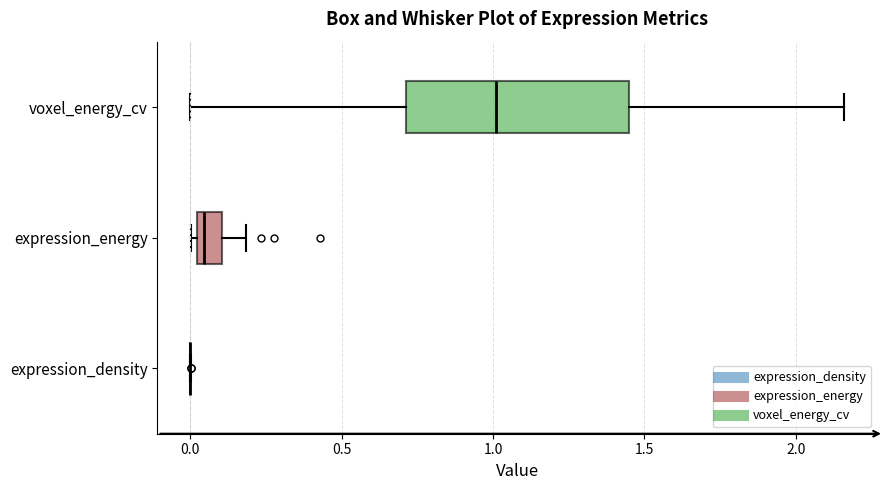

Comparing the boxes themselves (not the whiskers), which one is the widest?

voxel_energy_cv